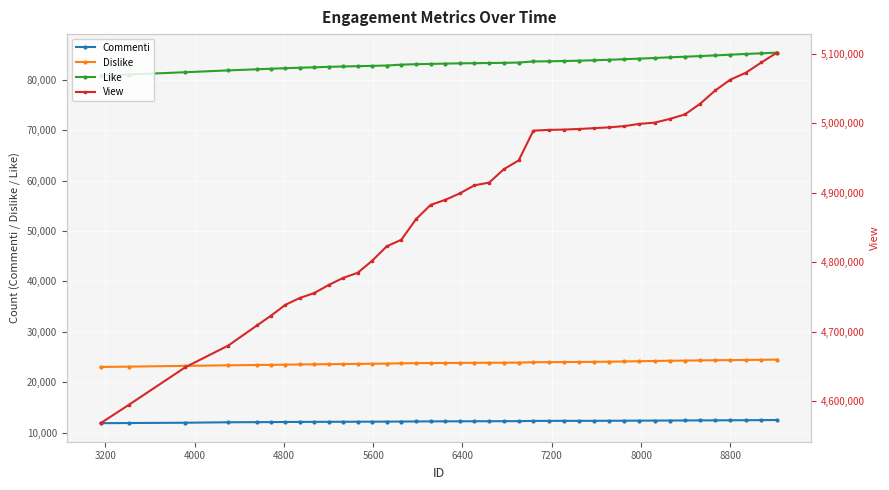

How many series are shown in this chart?

4